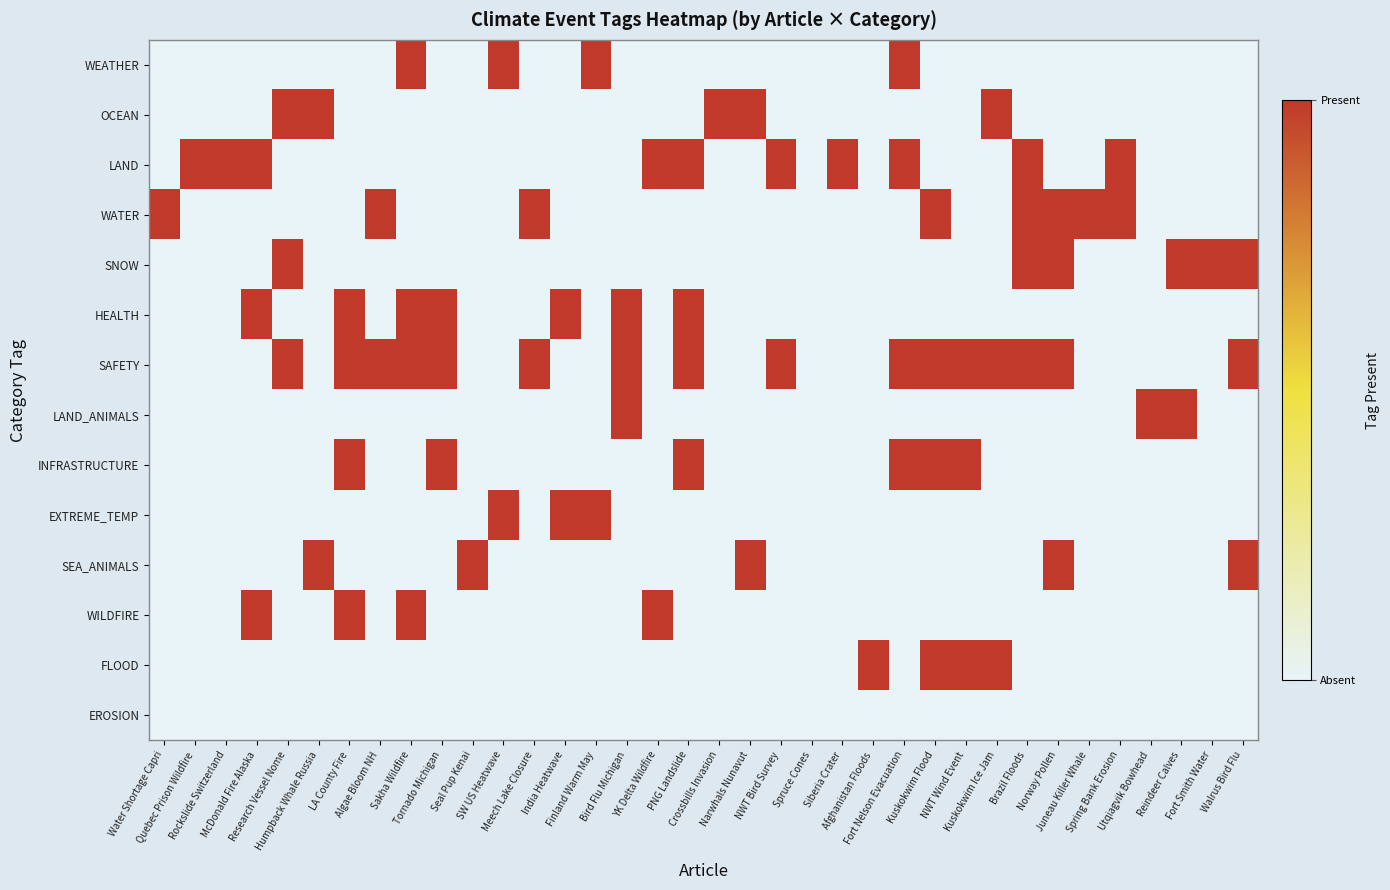

Rank the series at Seal Pup Kenai from lowest to highest value.

WEATHER, OCEAN, LAND, WATER, SNOW, HEALTH, SAFETY, LAND_ANIMALS, INFRASTRUCTURE, EXTREME_TEMP, WILDFIRE, FLOOD, EROSION, SEA_ANIMALS